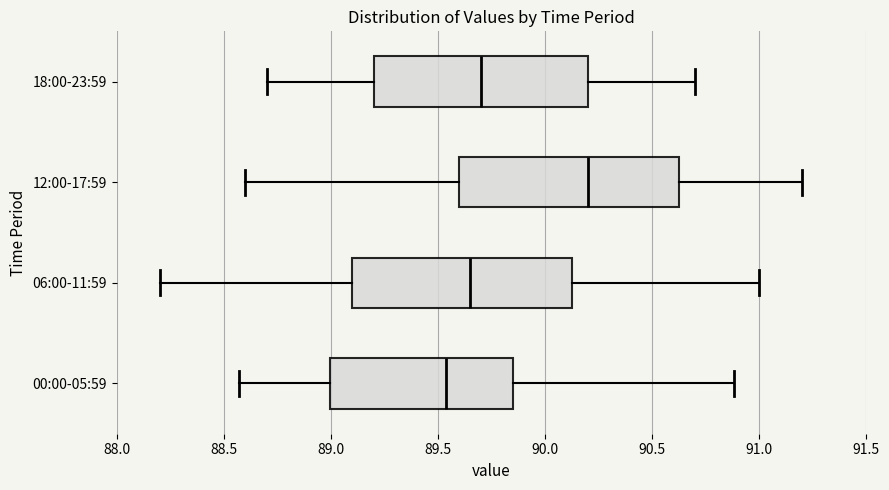

Which box's median line is the furthest to the left?

00:00-05:59